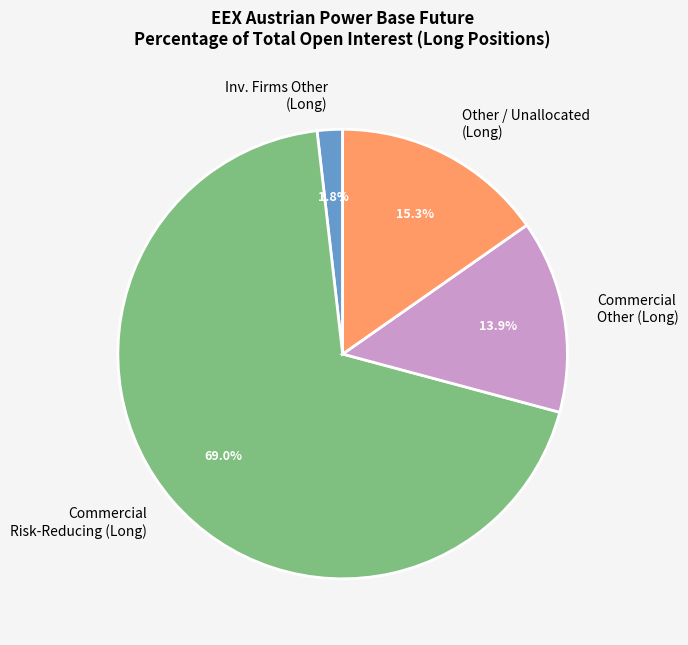

Which has a higher value, Commercial Risk-Reducing (Long) or Inv. Firms Other (Long)?

Commercial Risk-Reducing (Long)